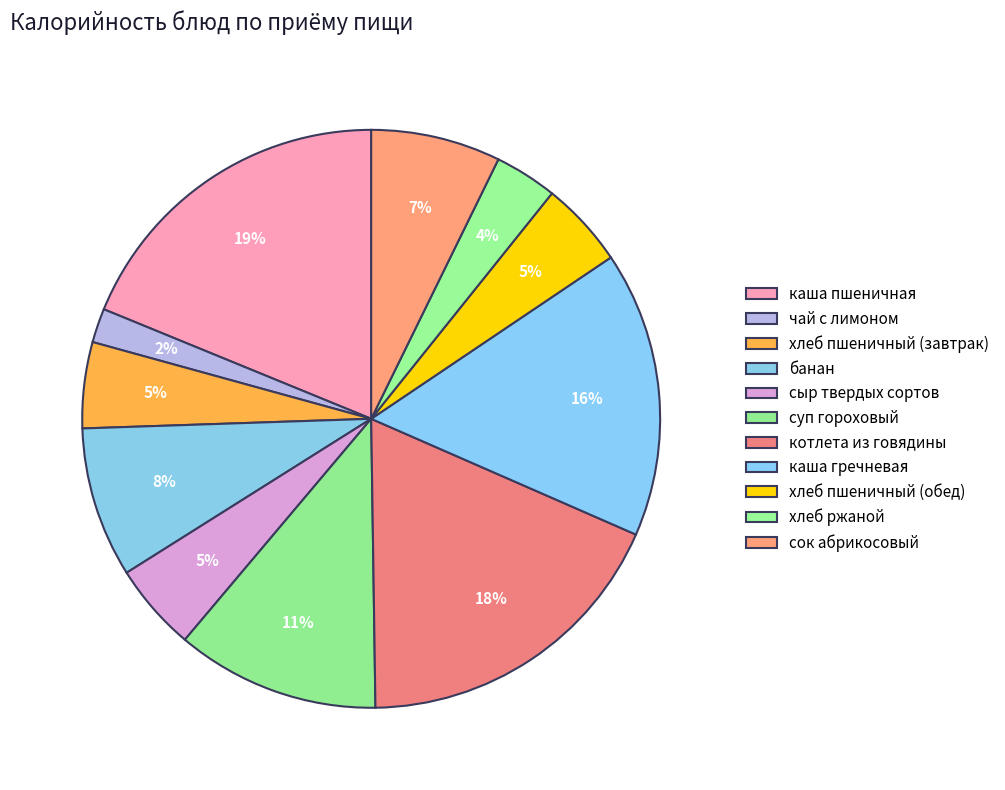

How many segments does this pie chart have?

11